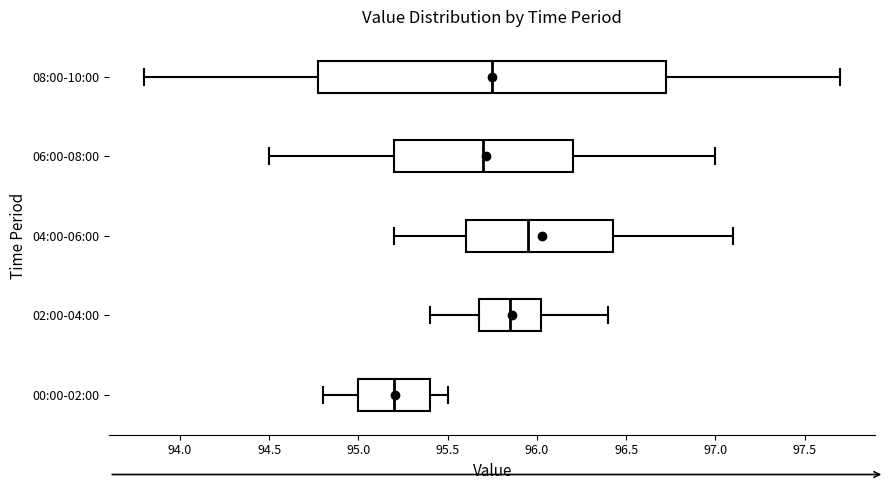

Which box is the widest, from its left edge to its right edge?

08:00-10:00